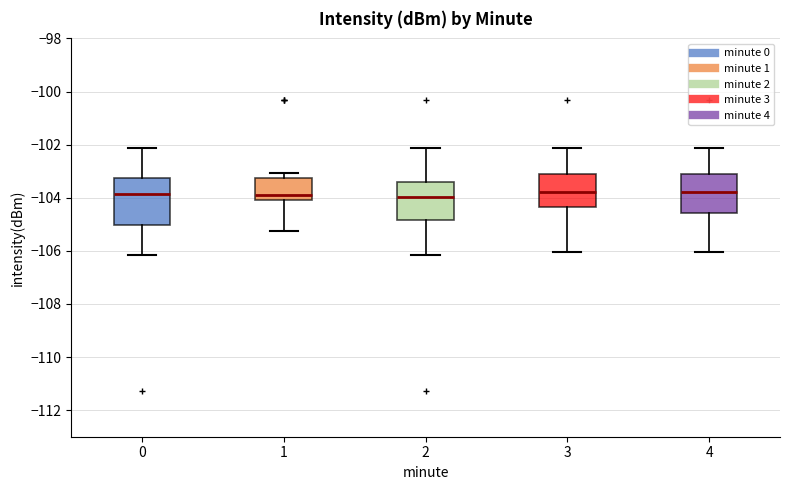

Reading left to right, transcribe this box plot: for each box, give where its median line is, the range the box spans, and where its two whiskers end, as read against the y-axis. The values are not printed on the chart, so give them approximately, as read against the axis.

0: median -103.8, box -105.0 to -103.2, whiskers -106.2 to -102.2
1: median -104.0, box -104.2 to -103.2, whiskers -105.2 to -103.0
2: median -104.0, box -104.8 to -103.4, whiskers -106.2 to -102.2
3: median -103.8, box -104.4 to -103.2, whiskers -106.0 to -102.2
4: median -103.8, box -104.6 to -103.2, whiskers -106.0 to -102.2